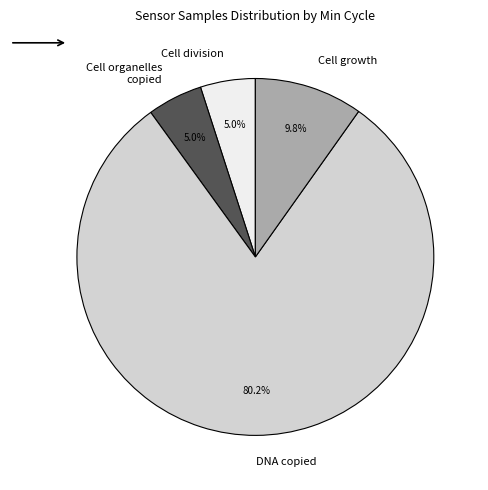

Does DNA copied account for over 50% of the chart?

Yes